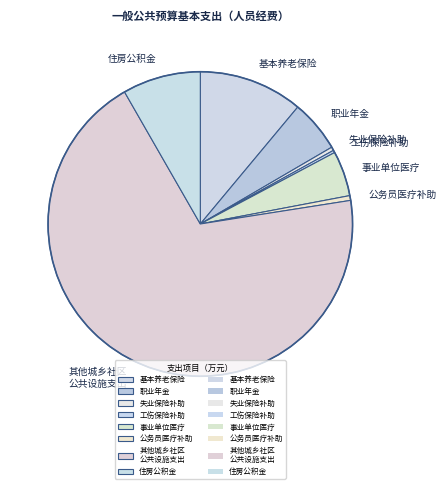

What is the largest slice in the pie chart?

其他城乡社区 公共设施支出